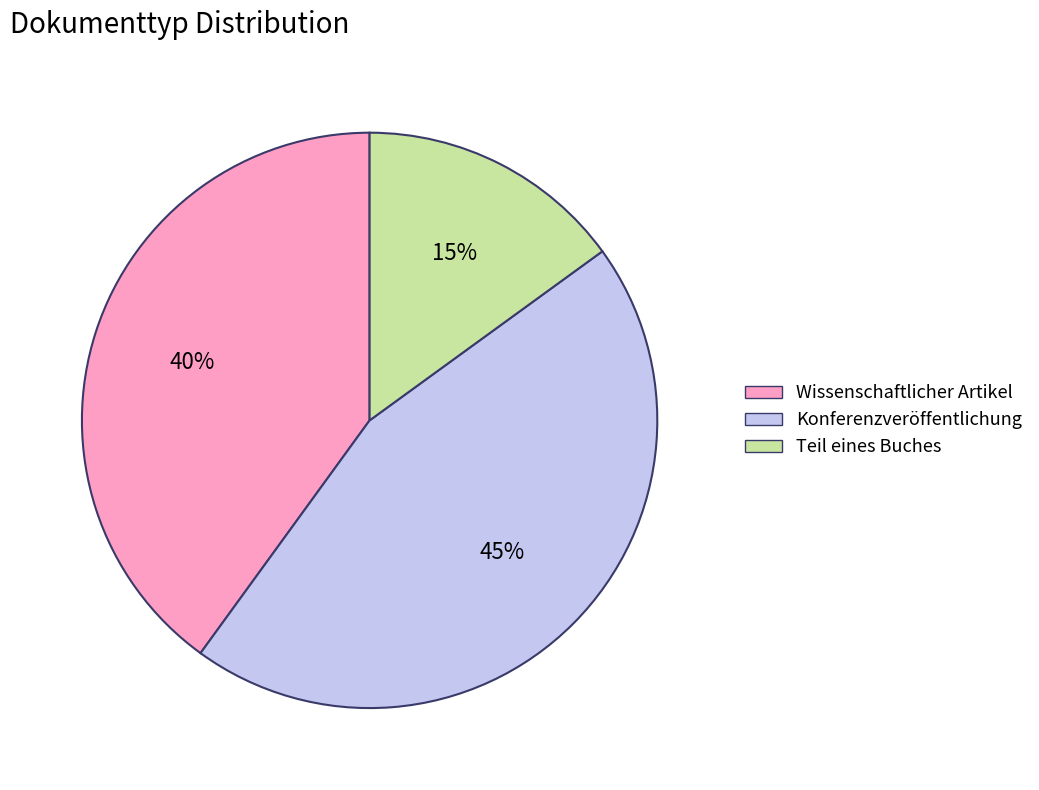

How many slices are in this pie chart?

3